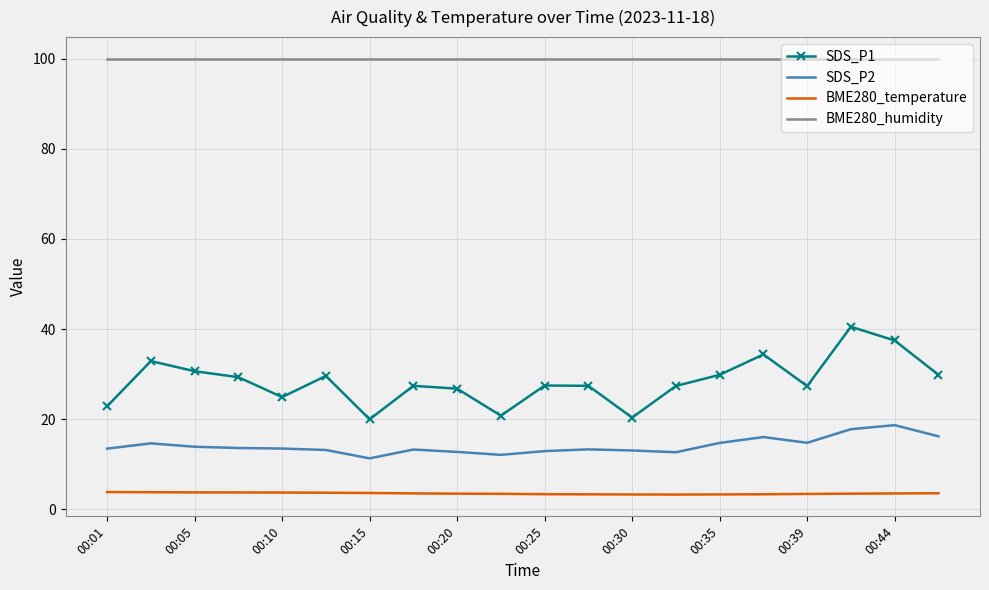

What is the difference between the maximum and minimum values in the SDS_P2 series?

7.4